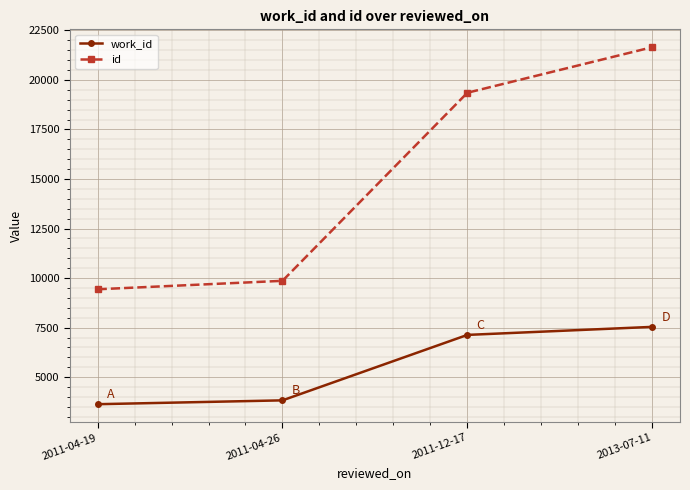

Which series has the widest spread of values?

id